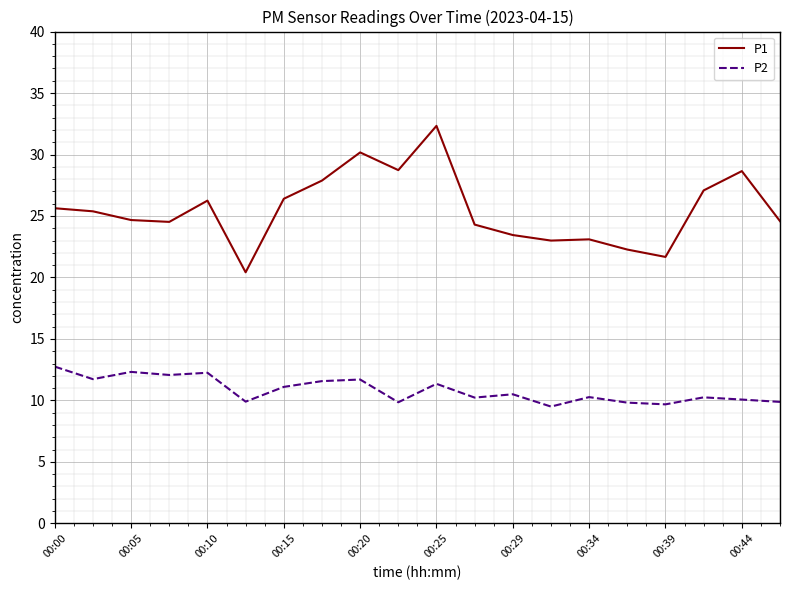

Rank the series by their average value, from lowest to highest.

P2, P1